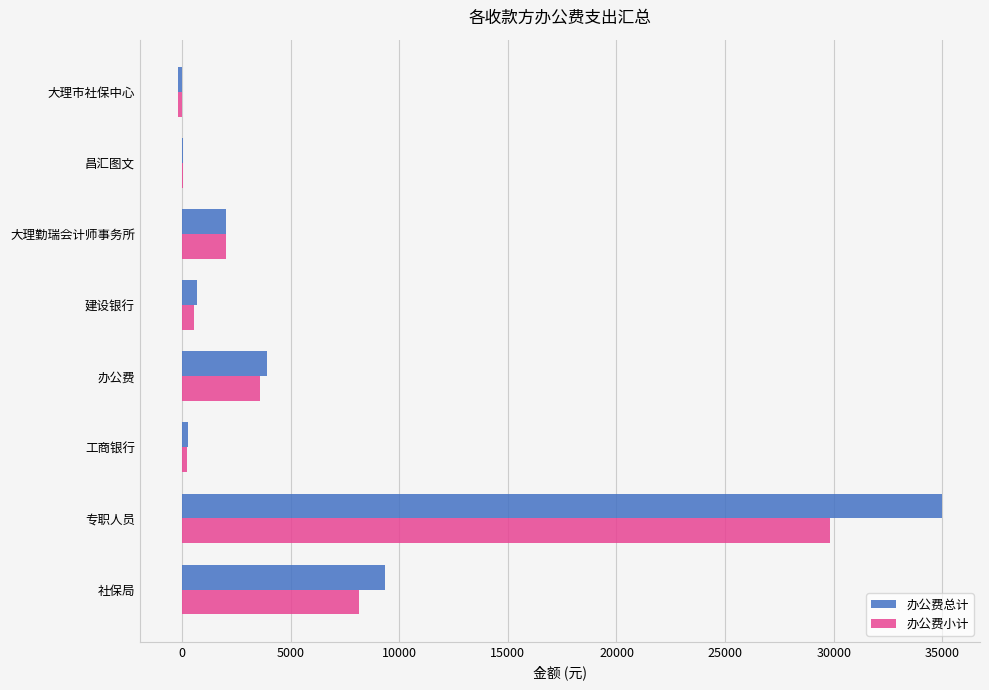

Where is 办公费小计 nearest to the value 14815?

社保局